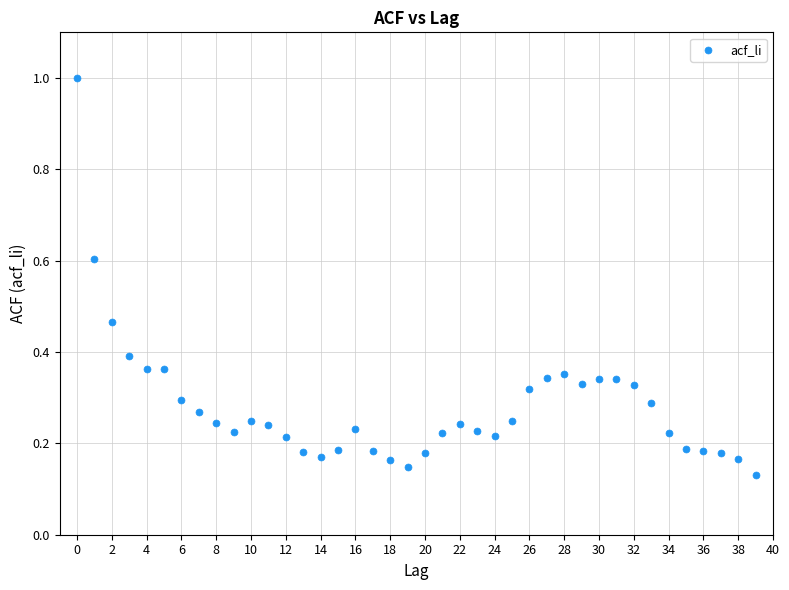

What is the range of Y values (max minus min)?

0.9